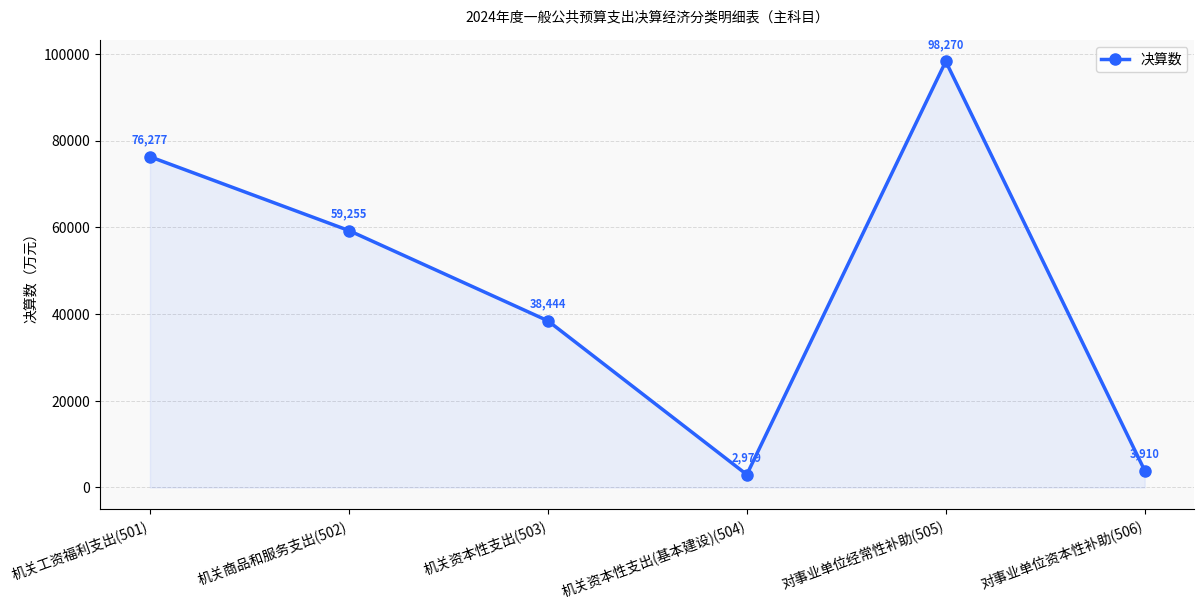

Does the chart display data point markers on the line(s)?

Yes